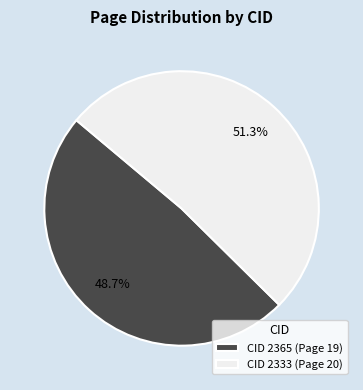

How many slices are in this pie chart?

2